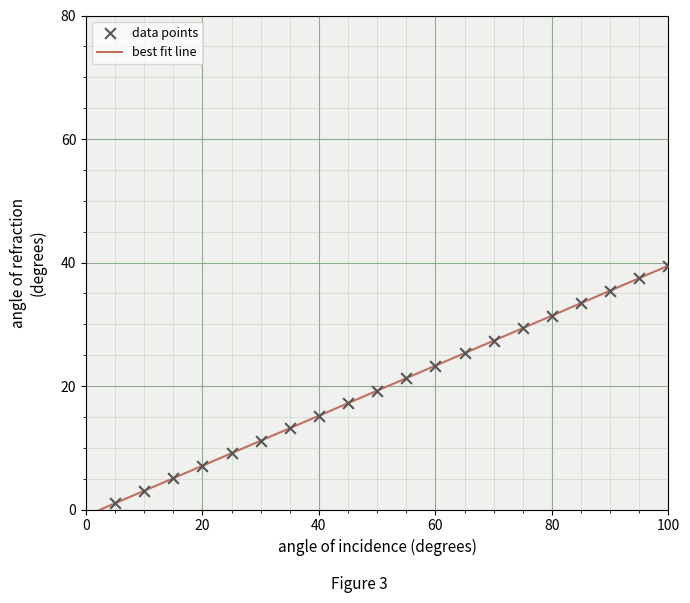

What is the range of Y values (max minus min)?

38.5